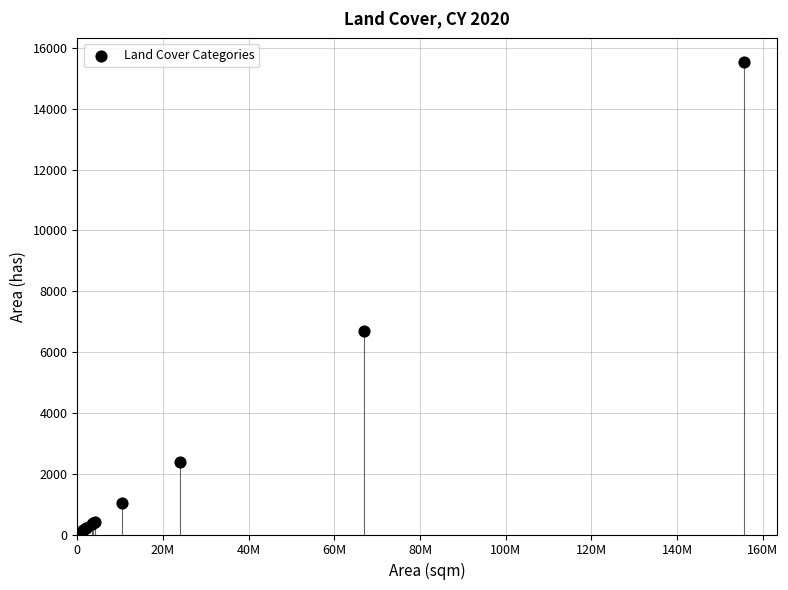

What Y value in the scatter plot is closest to 7829?

6700.8